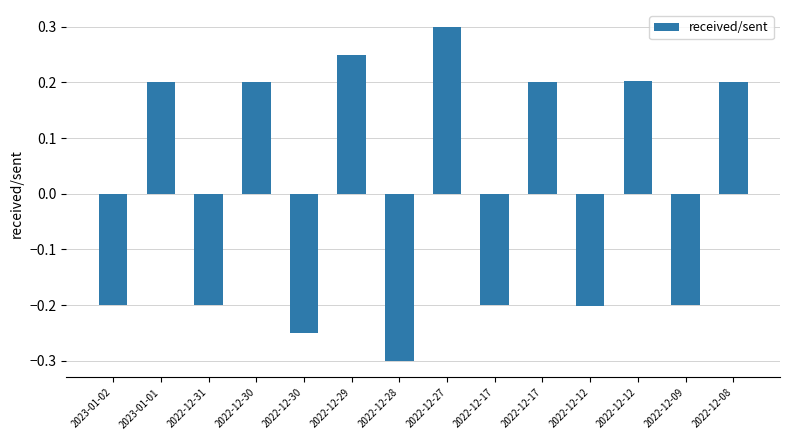

How many distinct data groups are displayed?

1